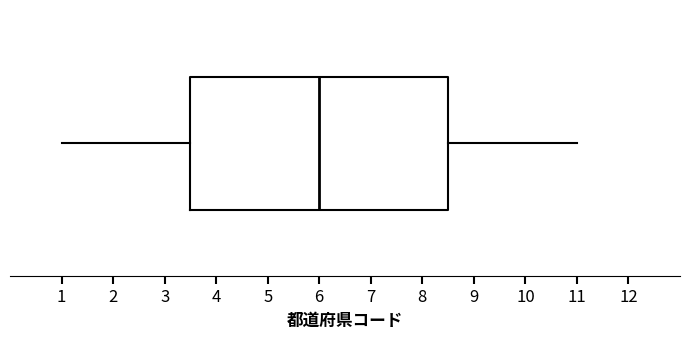

Where does the right whisker of the box end on the x-axis? The values are not printed on the chart, so give them approximately, as read against the axis.

11.0